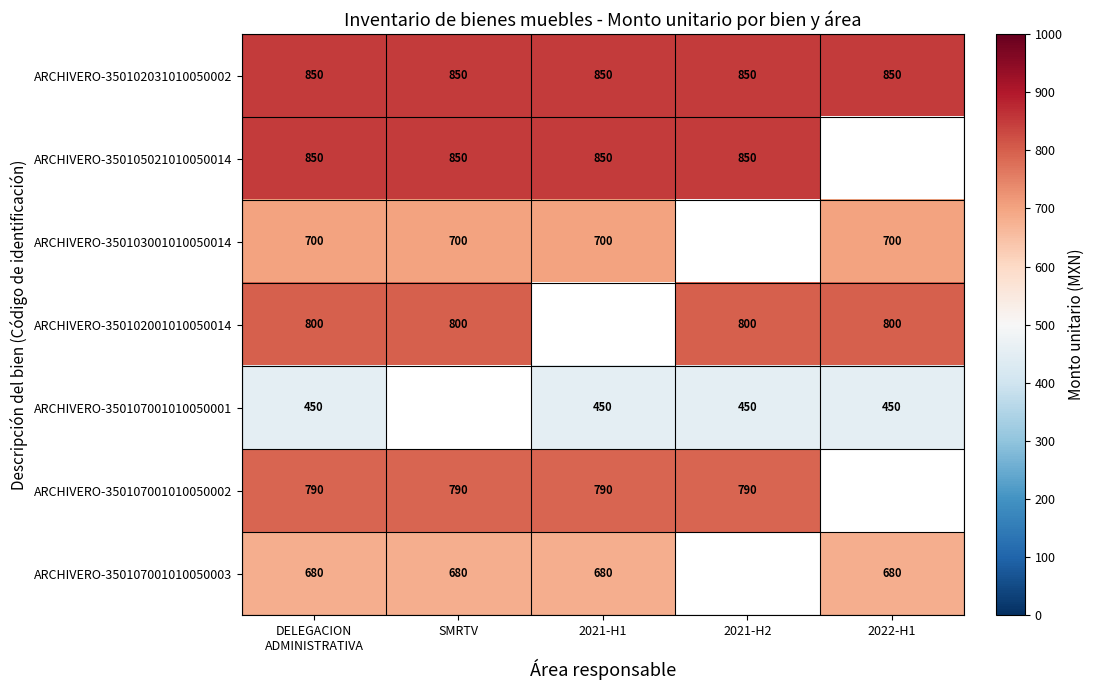

What is the sum of the ARCHIVERO-350102031010050002 values at SMRTV and 2021-H1?

1700